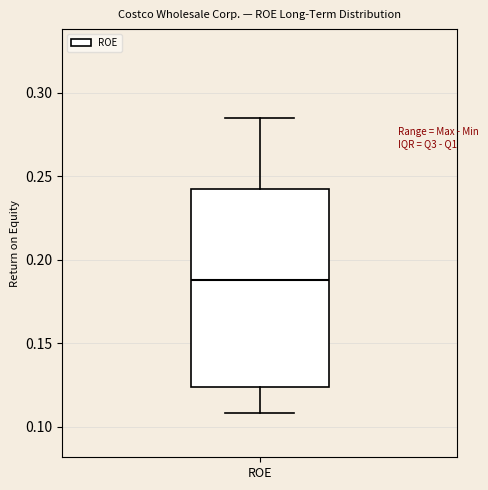

Transcribe this box plot: give where the median line is, the range the box spans, and where the two whiskers end, as read against the y-axis. The values are not printed on the chart, so give them approximately, as read against the axis.

median 0.190, box 0.125 to 0.240, whiskers 0.110 to 0.285